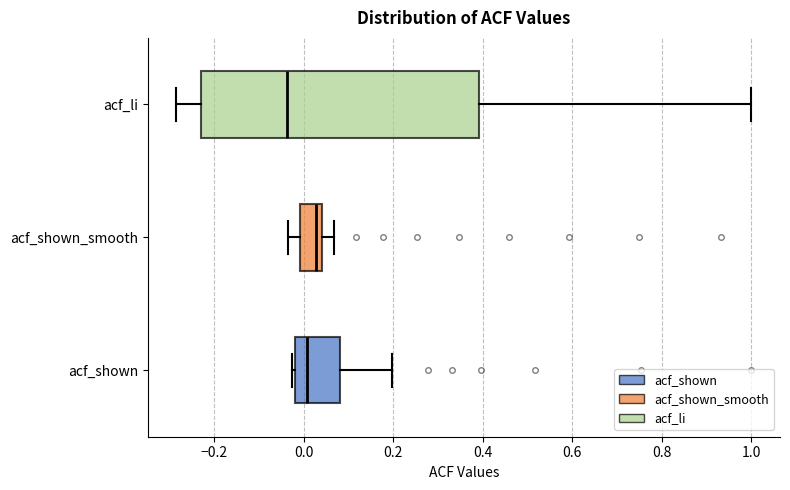

Comparing the boxes themselves (not the whiskers), which one is the widest?

acf_li